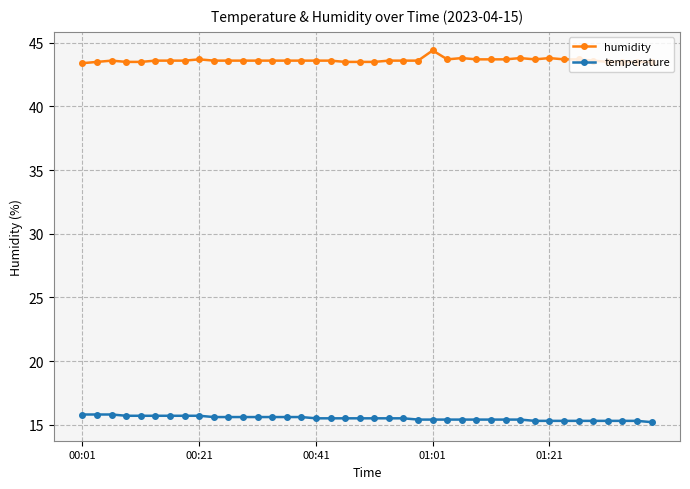

Is this an area chart (filled region under the line)?

No